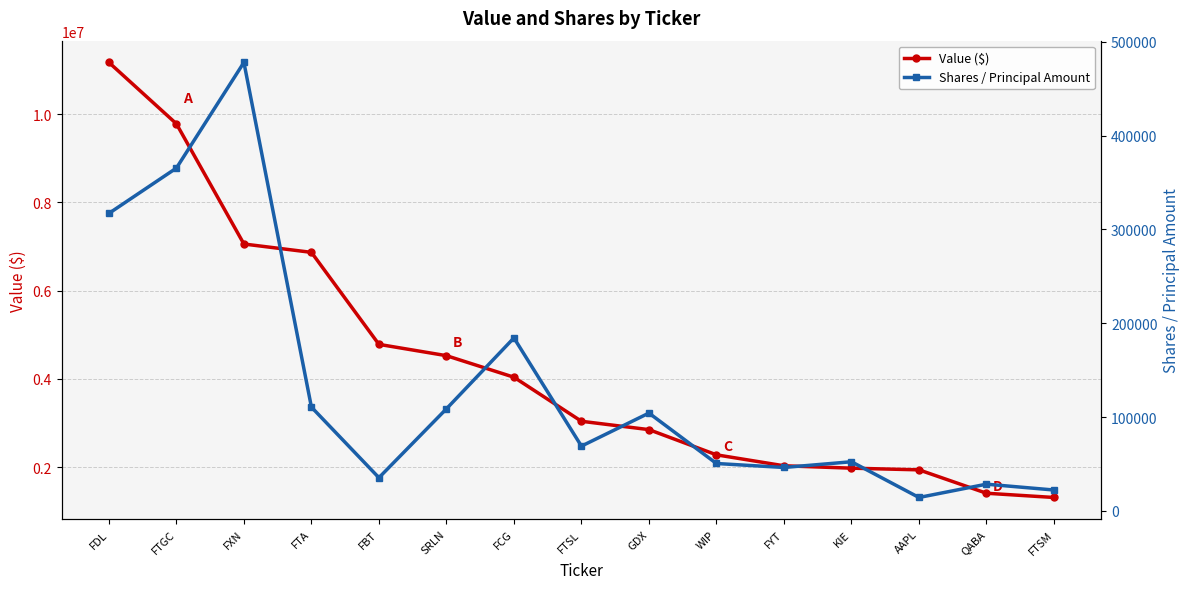

Where is the first local maximum for Shares / Principal Amount?

FXN